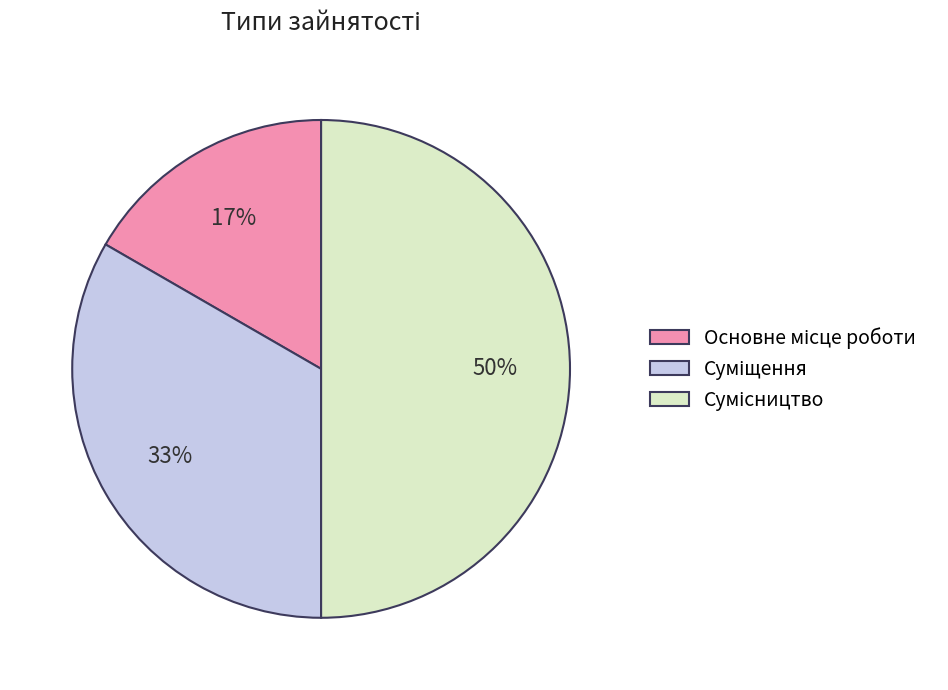

Count the number of slices in the pie.

3